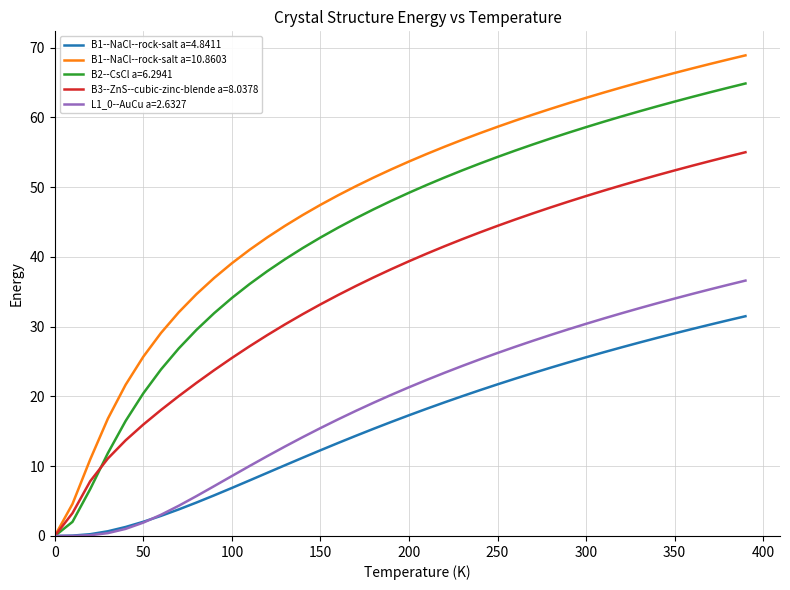

Which series has the widest spread of values?

B1--NaCl--rock-salt a=10.8603